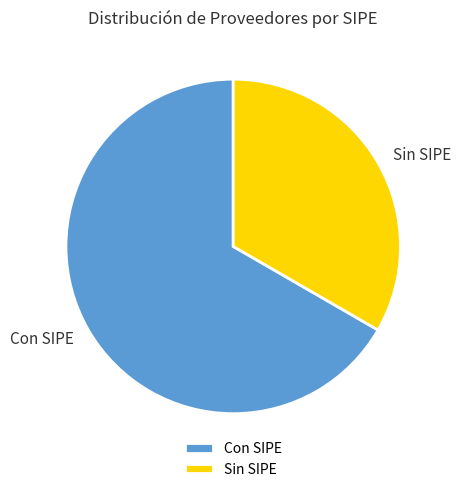

How many segments does this pie chart have?

2